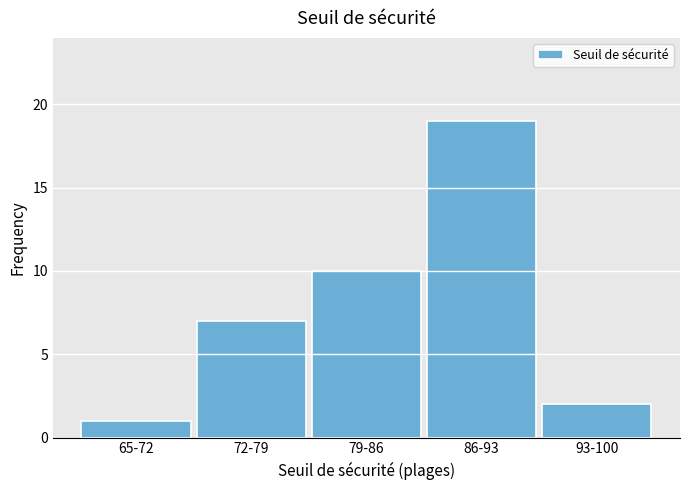

Reading left to right, transcribe all the data shown in this chart.

1	7	10	19	2